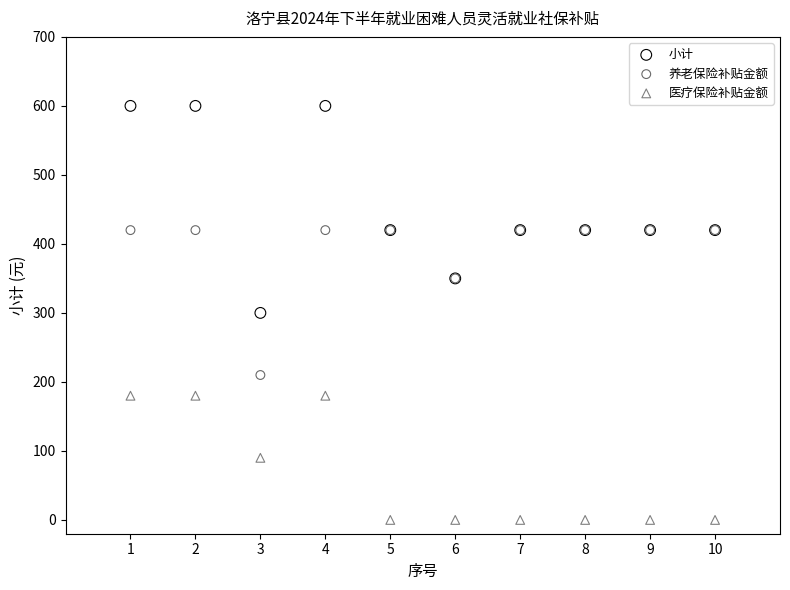

In the 养老保险补贴金额 series, what Y value is closest to 315?

350